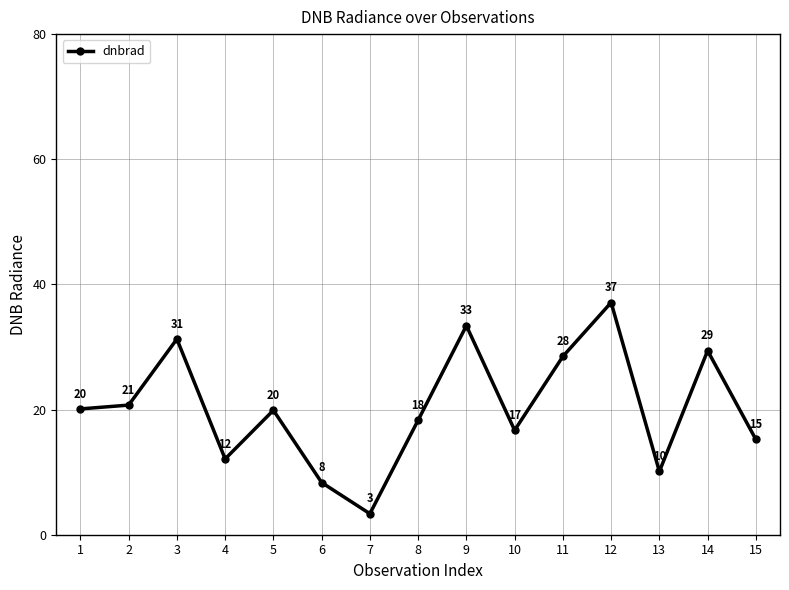

What is the ratio of the value at 3 to the value at 14?

1.1